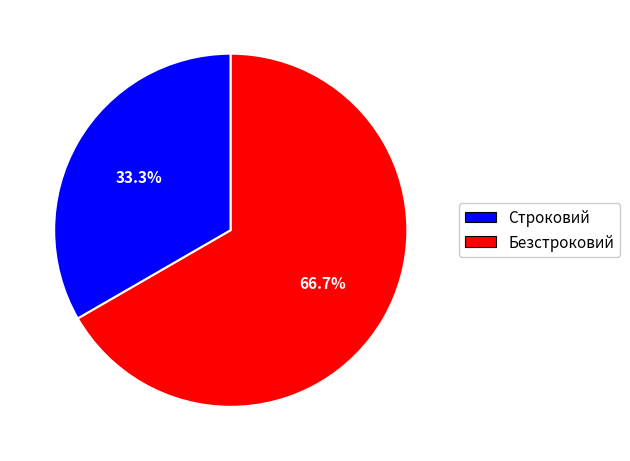

Which slice represents more than half of the pie?

Безстроковий